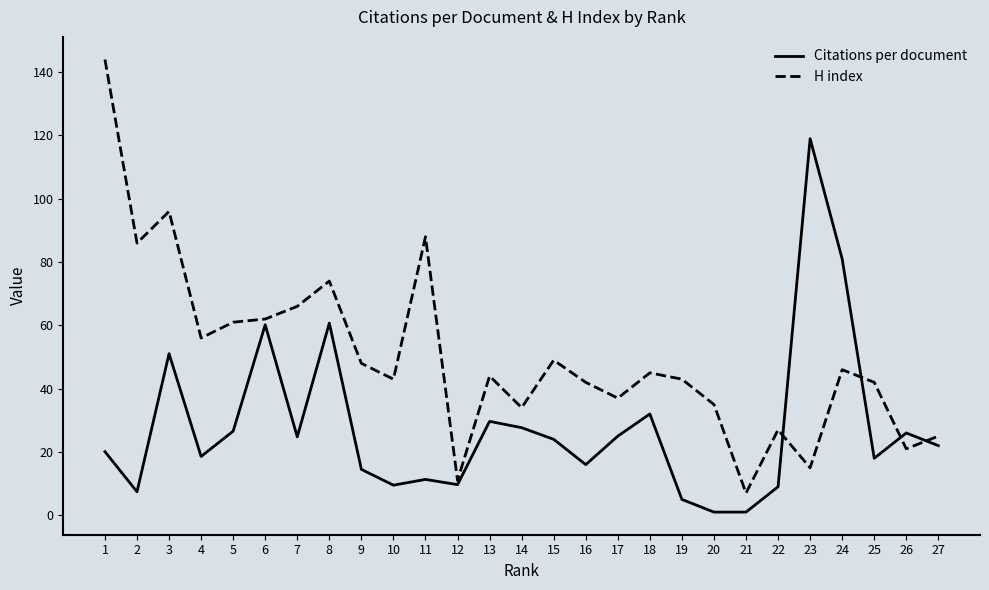

Which series has the largest total across all categories?

H index